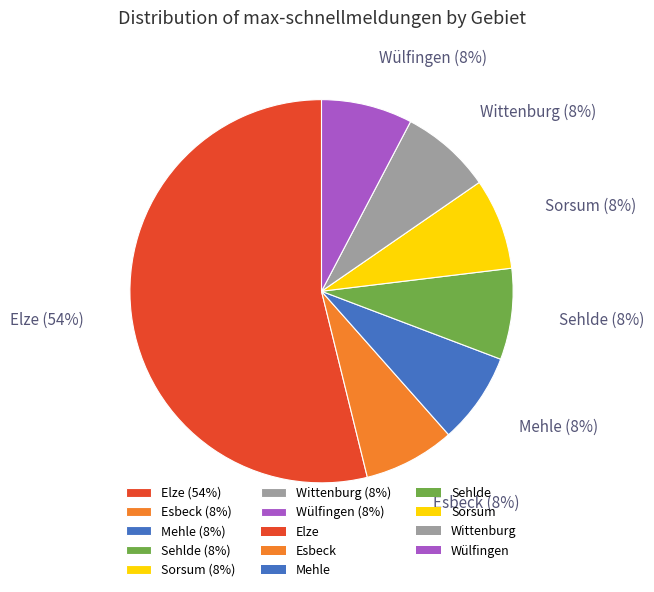

To the nearest percent, what percentage of the pie is Sorsum (8%)?

8%